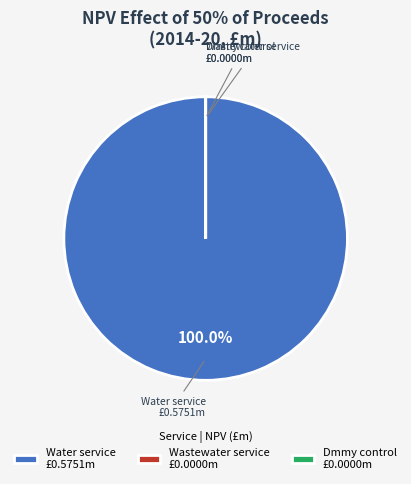

Is there a majority slice in this chart?

Yes